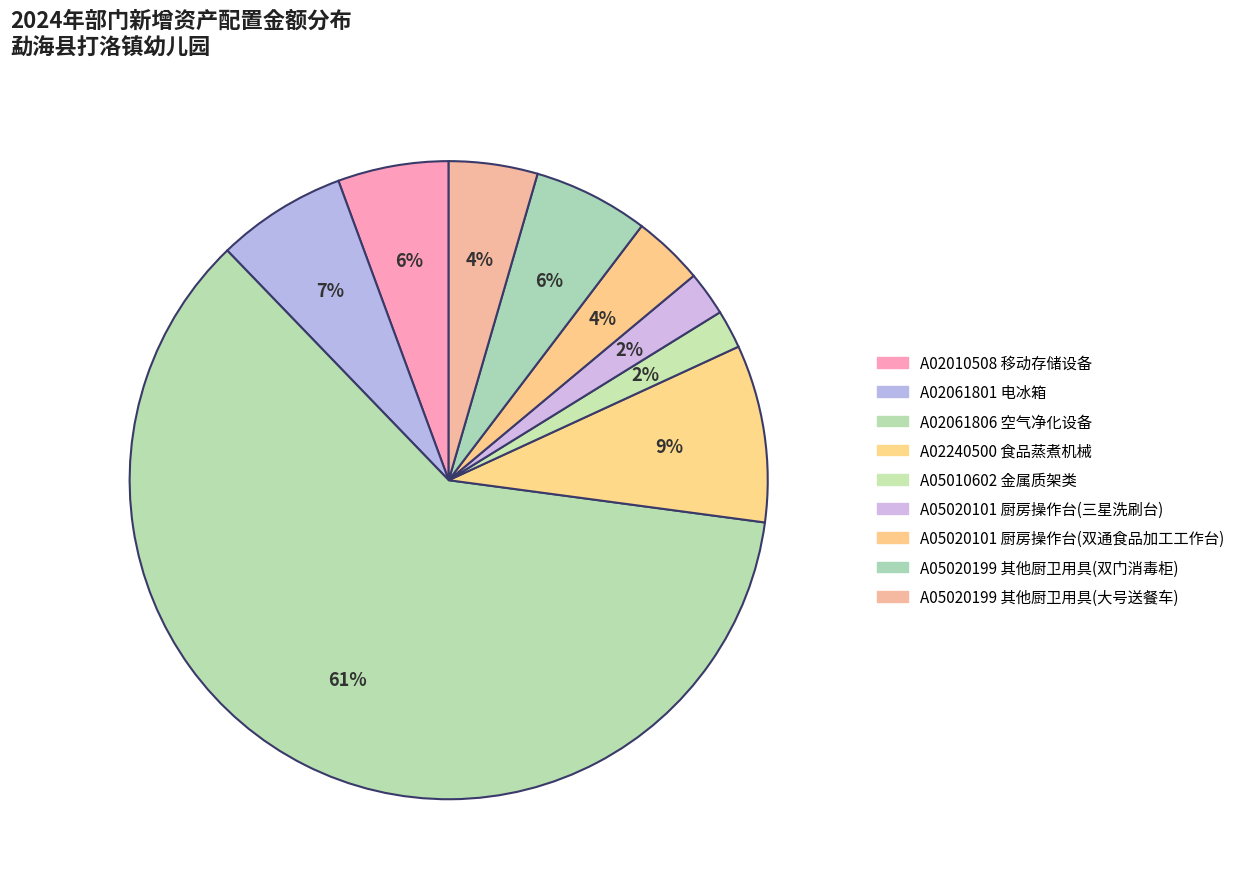

How many segments does this pie chart have?

9